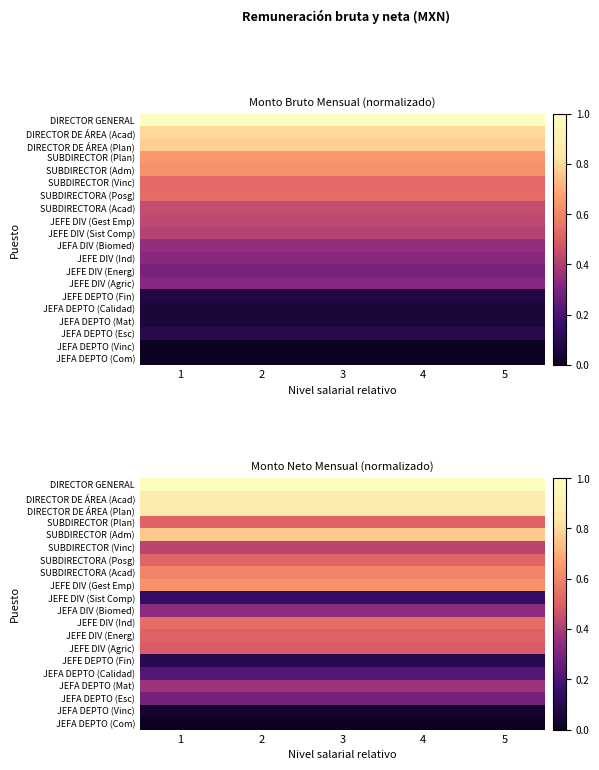

What is the spread (max minus min) of values at 5?

1.0